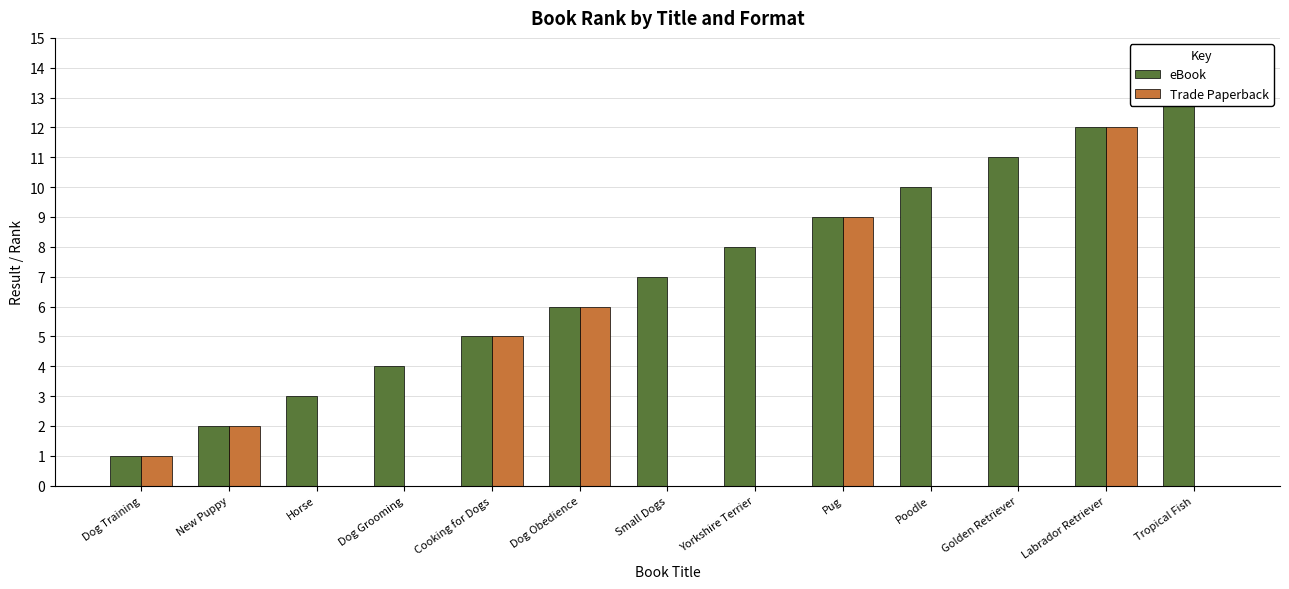

Read the Trade Paperback value at Dog Obedience, to the nearest 10.

10